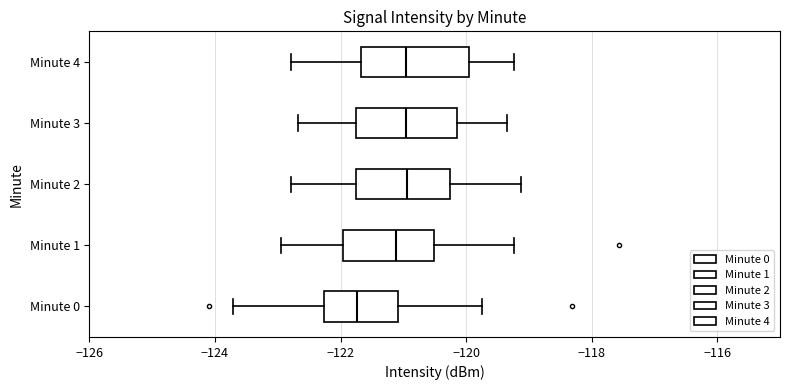

Reading bottom to top, transcribe this box plot: for each box, give where its median line is, the range the box spans, and where its two whiskers end, as read against the x-axis. The values are not printed on the chart, so give them approximately, as read against the axis.

Minute 0: median -121.8, box -122.2 to -121.0, whiskers -123.8 to -119.8
Minute 1: median -121.2, box -122.0 to -120.6, whiskers -123.0 to -119.2
Minute 2: median -121.0, box -121.8 to -120.2, whiskers -122.8 to -119.2
Minute 3: median -121.0, box -121.8 to -120.2, whiskers -122.6 to -119.4
Minute 4: median -121.0, box -121.6 to -120.0, whiskers -122.8 to -119.2